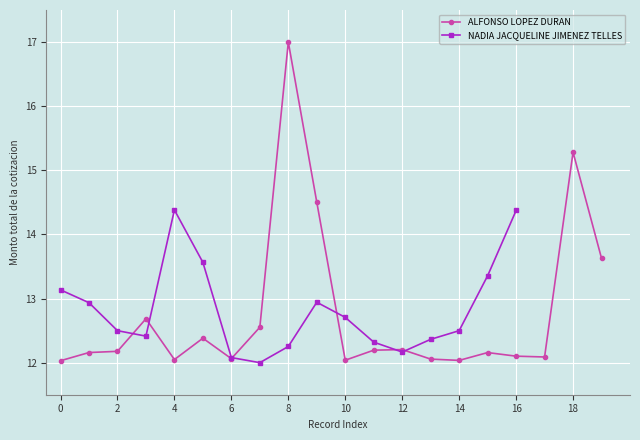

What is the minimum value for ALFONSO LOPEZ DURAN?

12.0